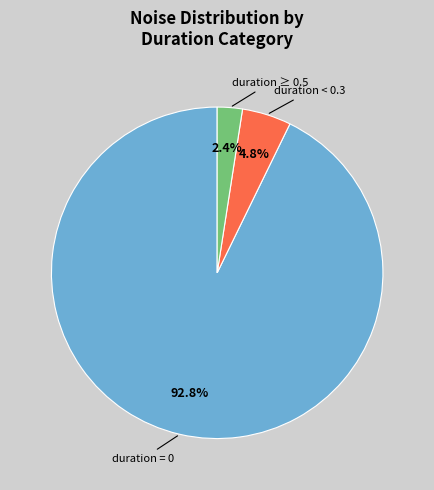

Which slice is the smallest?

duration ≥ 0.5